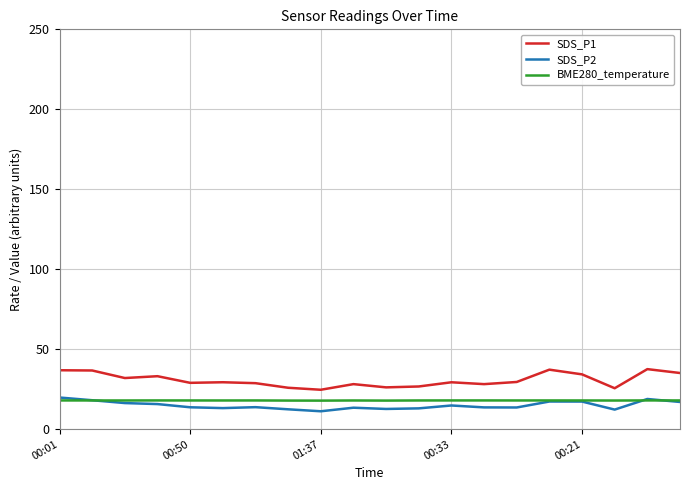

What is the minimum value for SDS_P2?

11.2